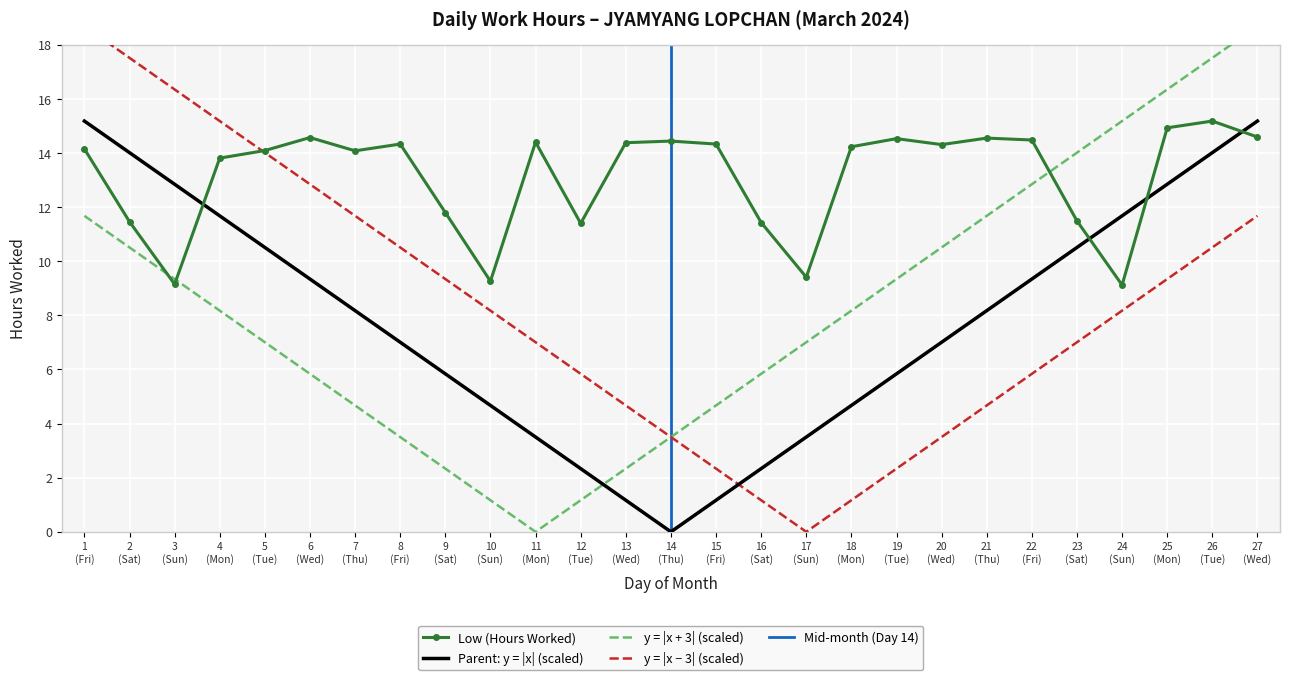

What is the smallest value displayed?

9.1